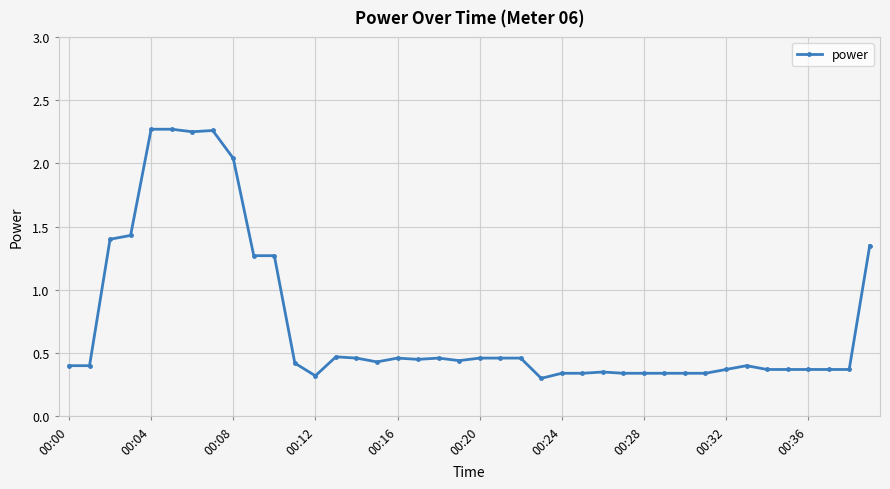

What is the sum of all values?

29.6